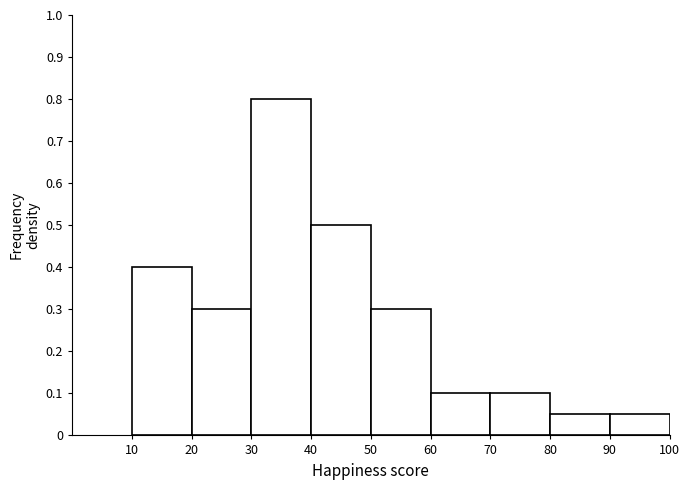

What is the height of the bar covering 60 to 70 on the x-axis? The values are not printed on the chart, so give them approximately, as read against the axis.

0.10